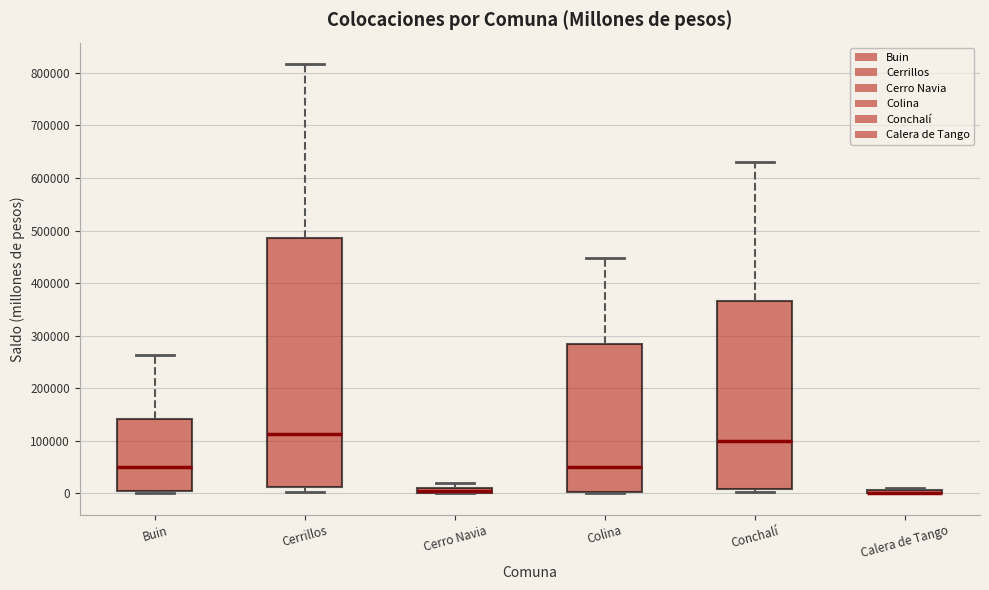

Comparing the boxes themselves (not the whiskers), which one is the tallest?

Cerrillos